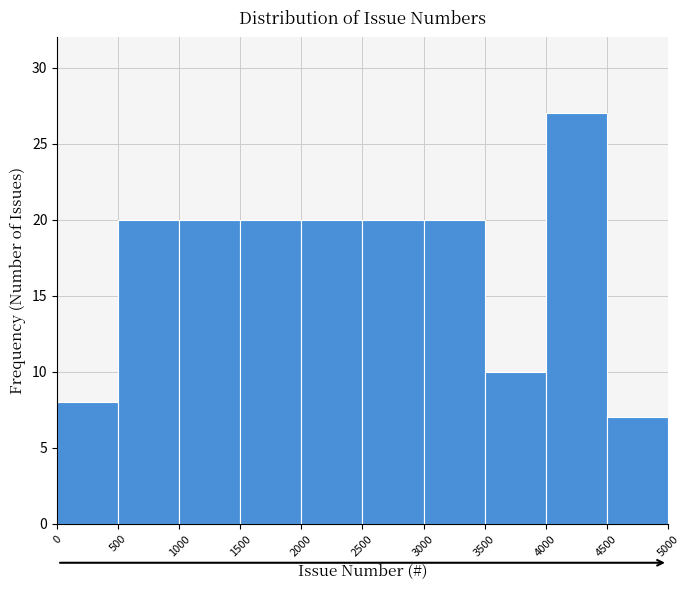

Reading left to right, list every bar in this chart as the range it spans on the x-axis followed by its height. The values are not printed on the chart, so give them approximately, as read against the axis.

0 to 500: 8
500 to 1000: 20
1000 to 1500: 20
1500 to 2000: 20
2000 to 2500: 20
2500 to 3000: 20
3000 to 3500: 20
3500 to 4000: 10
4000 to 4500: 27
4500 to 5000: 7